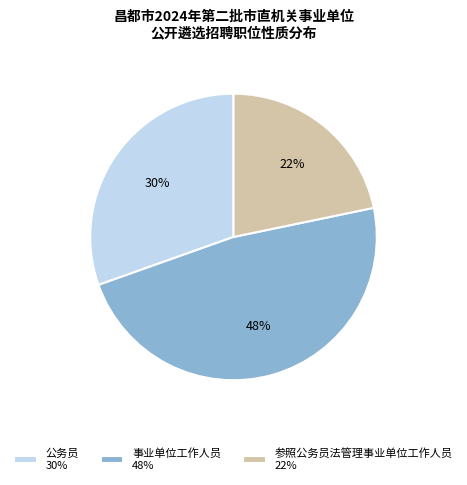

The 事业单位工作人员 slice represents 39% of the pie. True or false?

False